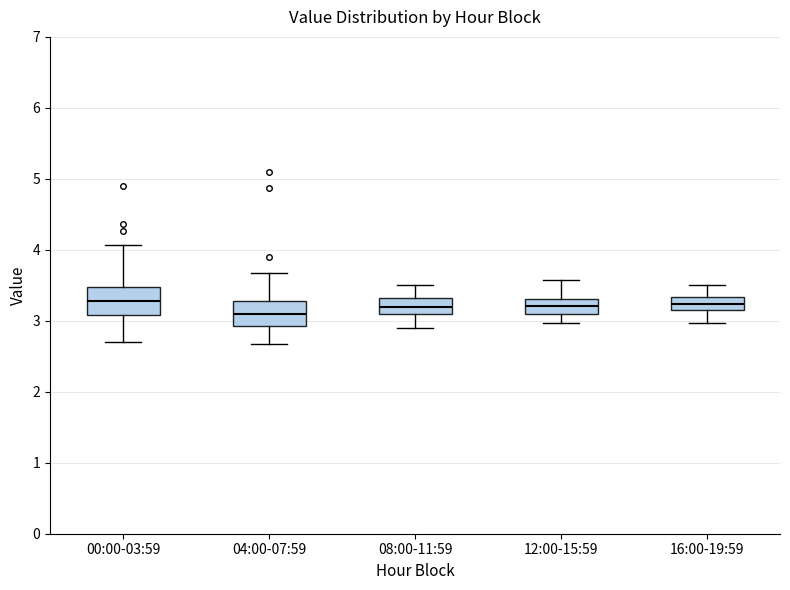

Where does the upper whisker of the box for 00:00-03:59 end on the y-axis? The values are not printed on the chart, so give them approximately, as read against the axis.

4.1